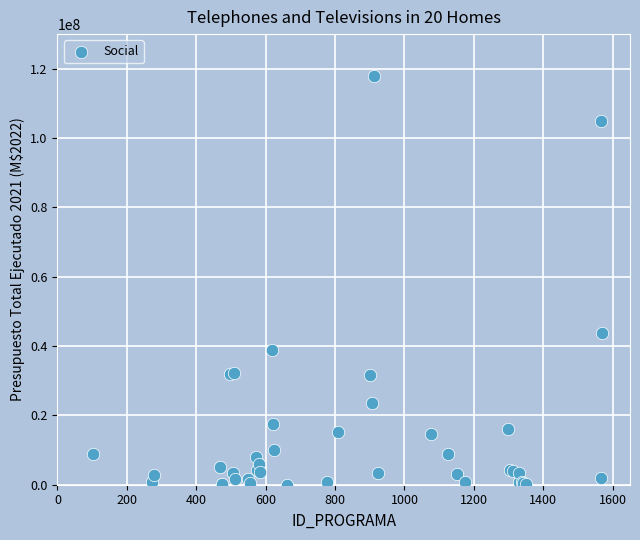

What Y value in the scatter plot is closest to 58938049?

43734752.0